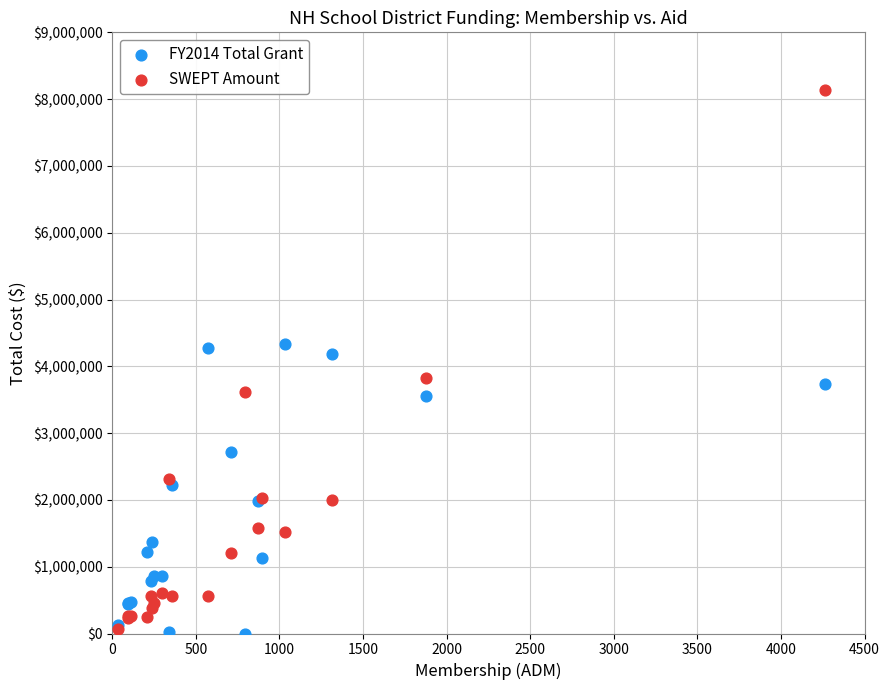

Across all series, what Y value is closest to 4065486?

4183255.8